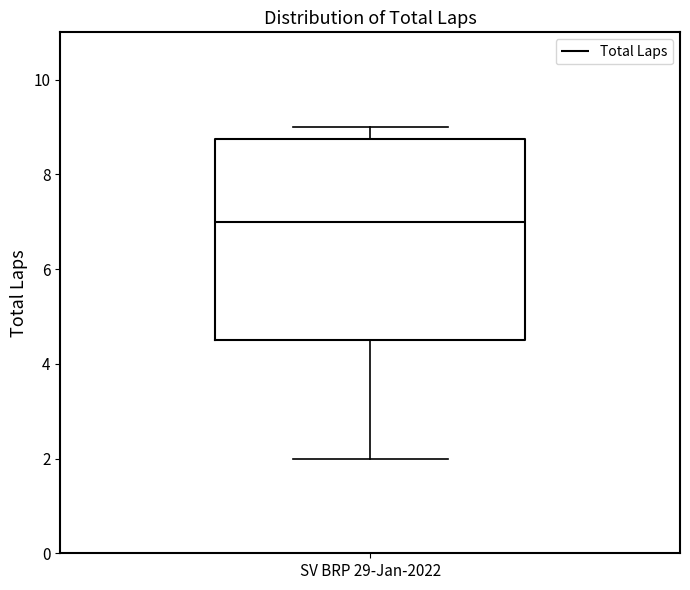

Read this box plot against the y-axis: the position of the median line, the range covered by the box, and the ends of both whiskers. The values are not printed on the chart, so give them approximately, as read against the axis.

median 7.0, box 4.6 to 8.8, whiskers 2.0 to 9.0